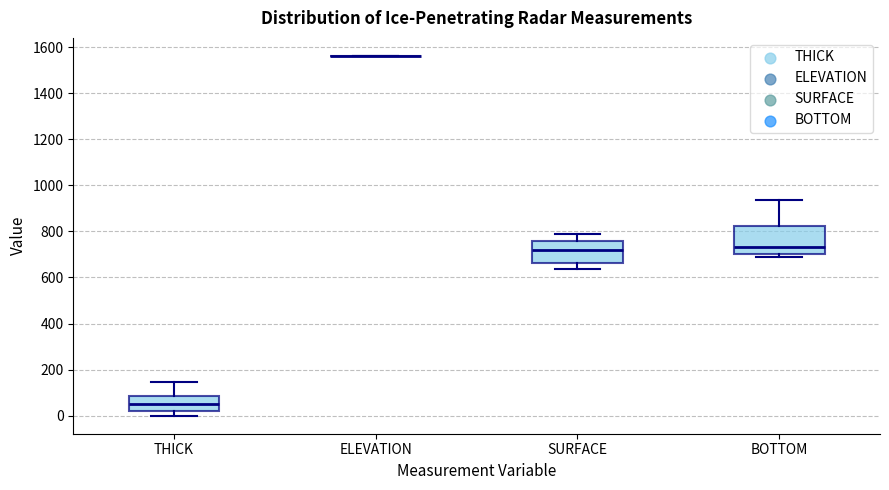

Reading left to right, read every box against the y-axis: the position of its median line, the range the box covers, and the ends of its whiskers. The values are not printed on the chart, so give them approximately, as read against the axis.

THICK: median 40, box 20 to 80, whiskers 0 to 140
ELEVATION: box collapsed to a line at 1560, whiskers 1560 to 1560
SURFACE: median 720, box 660 to 760, whiskers 640 to 780
BOTTOM: median 740, box 700 to 820, whiskers 680 to 940